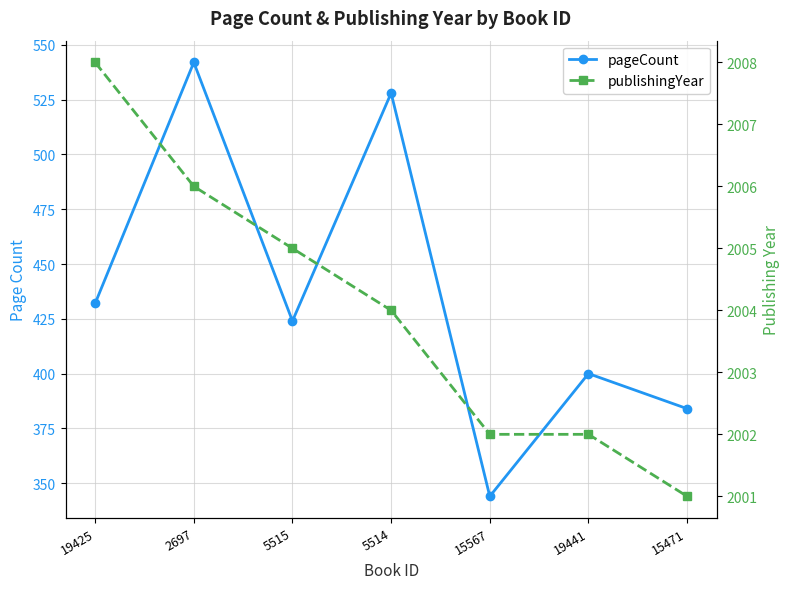

At how many categories does at least one series exceed 772?

7